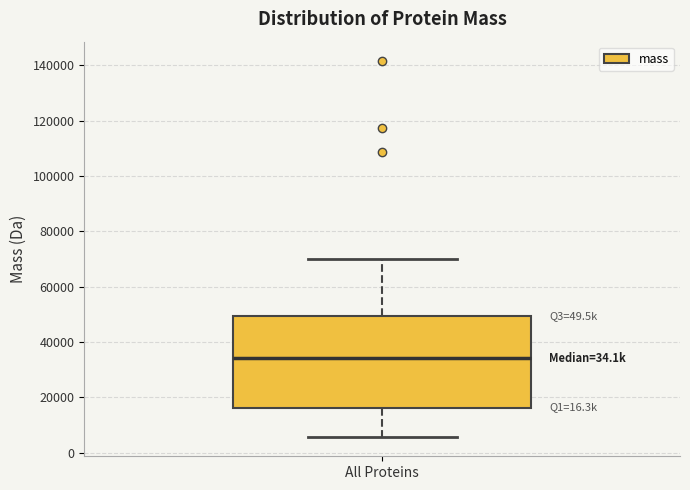

Read this box plot against the y-axis: the position of the median line, the range covered by the box, and the ends of both whiskers. The values are not printed on the chart, so give them approximately, as read against the axis.

median 34000, box 16000 to 50000, whiskers 6000 to 70000